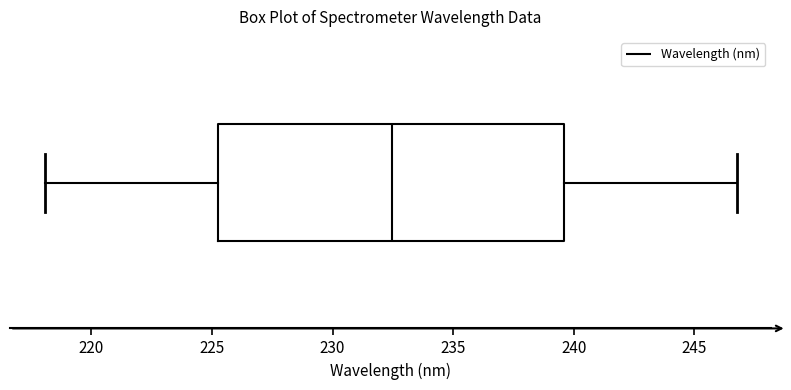

Where does the left whisker of the box end on the x-axis? The values are not printed on the chart, so give them approximately, as read against the axis.

218.0